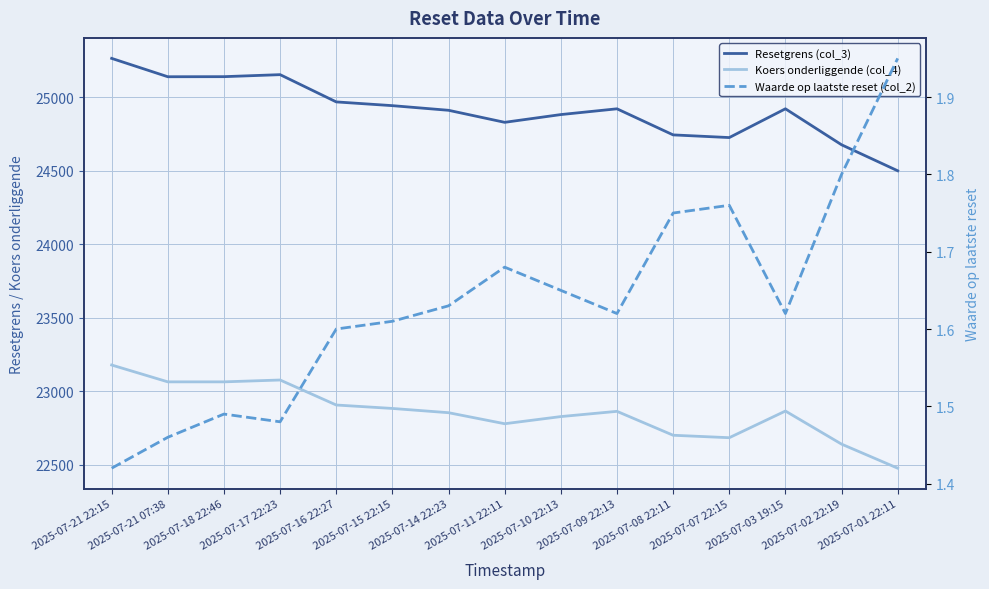

What is the label of the 15th point from the left?

2025-07-01 22:11